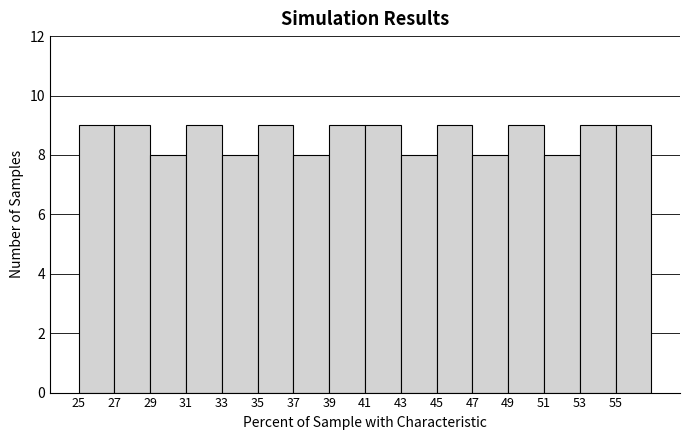

Reading left to right, list every bar in this chart as the range it spans on the x-axis followed by its height. The values are not printed on the chart, so give them approximately, as read against the axis.

25 to 27: 9
27 to 29: 9
29 to 31: 8
31 to 33: 9
33 to 35: 8
35 to 37: 9
37 to 39: 8
39 to 41: 9
41 to 43: 9
43 to 45: 8
45 to 47: 9
47 to 49: 8
49 to 51: 9
51 to 53: 8
53 to 55: 9
55 to 57: 9